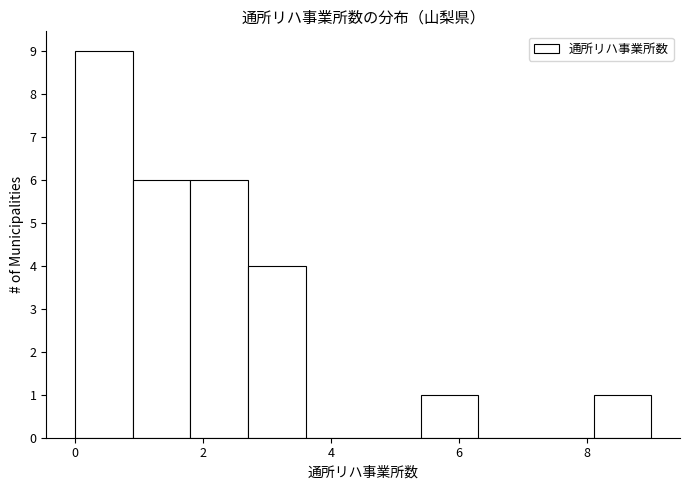

Reading left to right, list every bar in this chart as the range it spans on the x-axis followed by its height. Neither the bar edges nor the heights are printed on the chart, so give them approximately, as read against the axes.

0.0 to 0.9: 9
0.9 to 1.8: 6
1.8 to 2.7: 6
2.7 to 3.6: 4
3.6 to 4.5: 0
4.5 to 5.4: 0
5.4 to 6.3: 1
6.3 to 7.2: 0
7.2 to 8.1: 0
8.1 to 9.0: 1